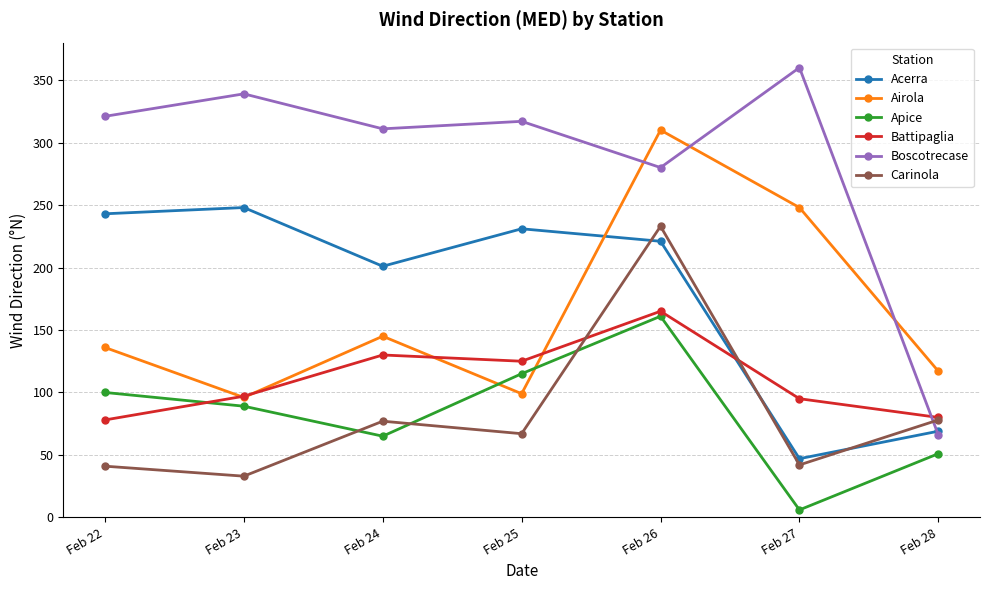

Which series has the widest spread of values?

Boscotrecase